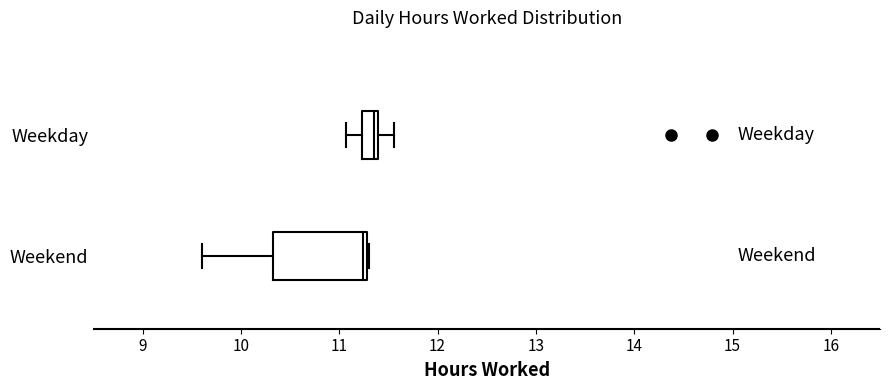

Where does the median line of the box for Weekend sit on the x-axis? The values are not printed on the chart, so give them approximately, as read against the axis.

11.2